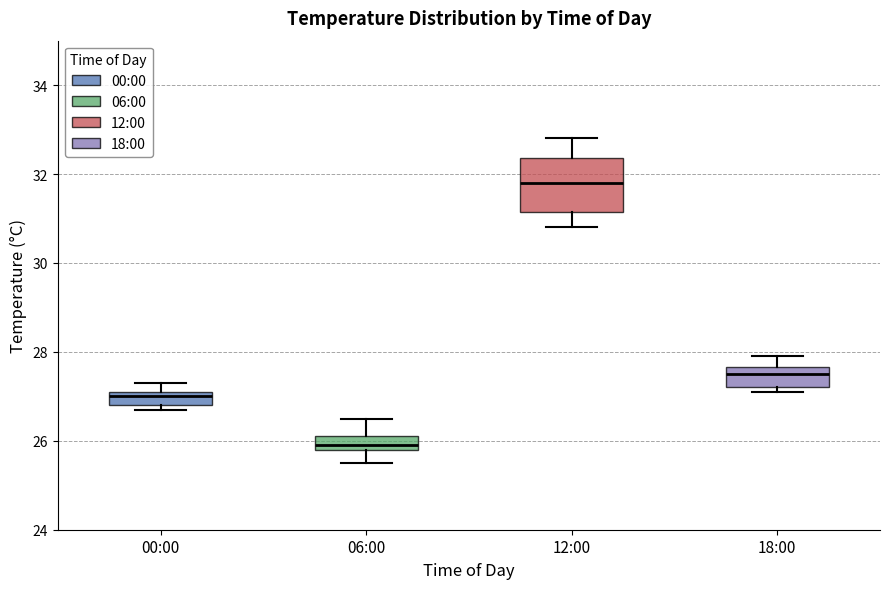

Which box has the highest median line?

12:00